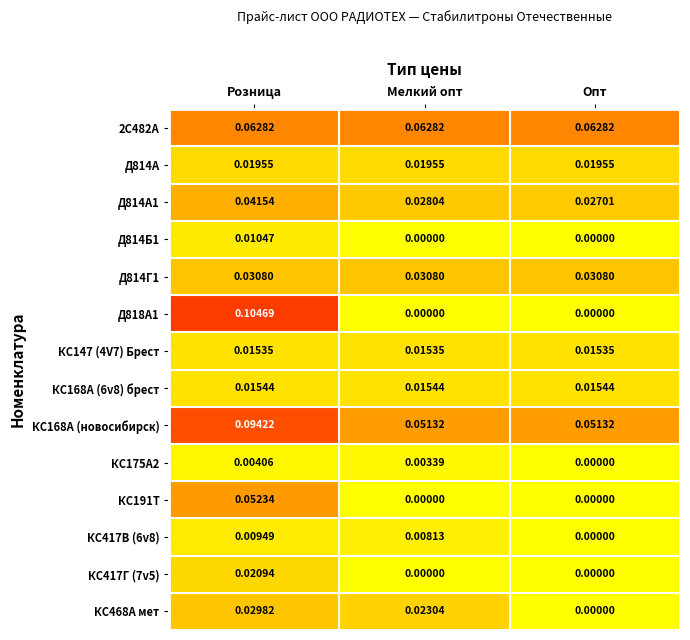

At which category does the chart reach its peak across all series?

Розница